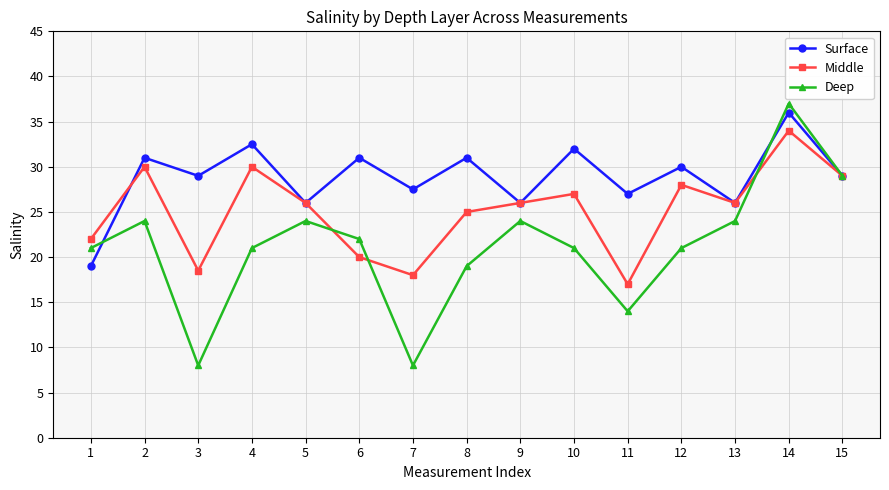

Count the number of categories in the chart.

15